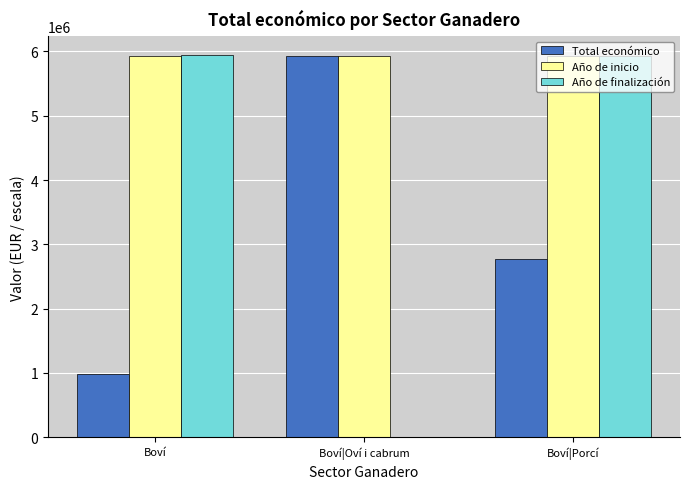

How many groups of bars are there?

3